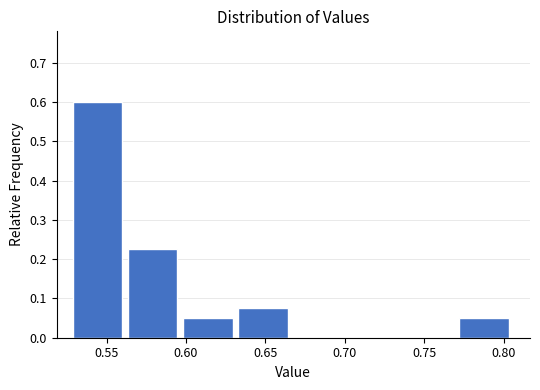

What is the height of the bar covering 0.565 to 0.600 on the x-axis? Neither the bar edges nor the heights are printed on the chart, so give them approximately, as read against the axes.

0.23